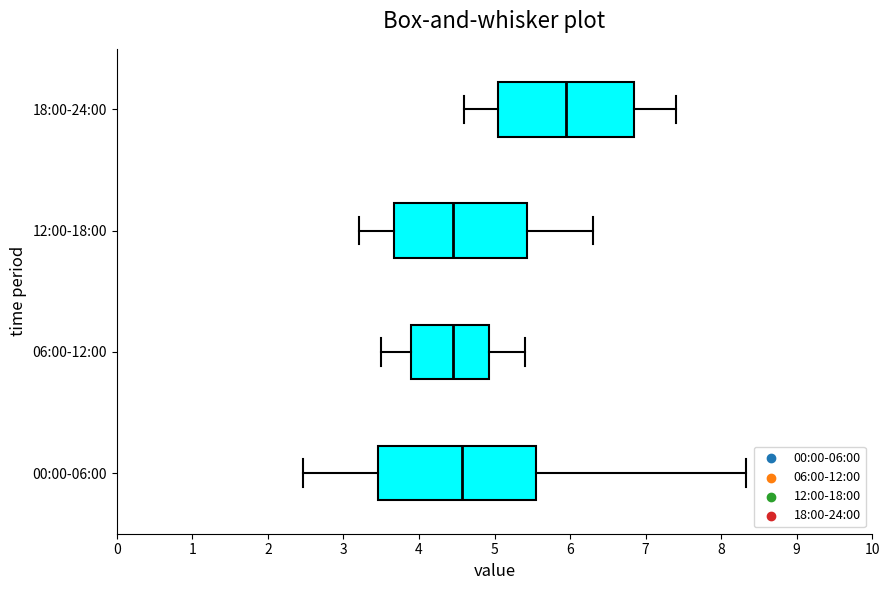

Which box is the widest, from its left edge to its right edge?

00:00-06:00